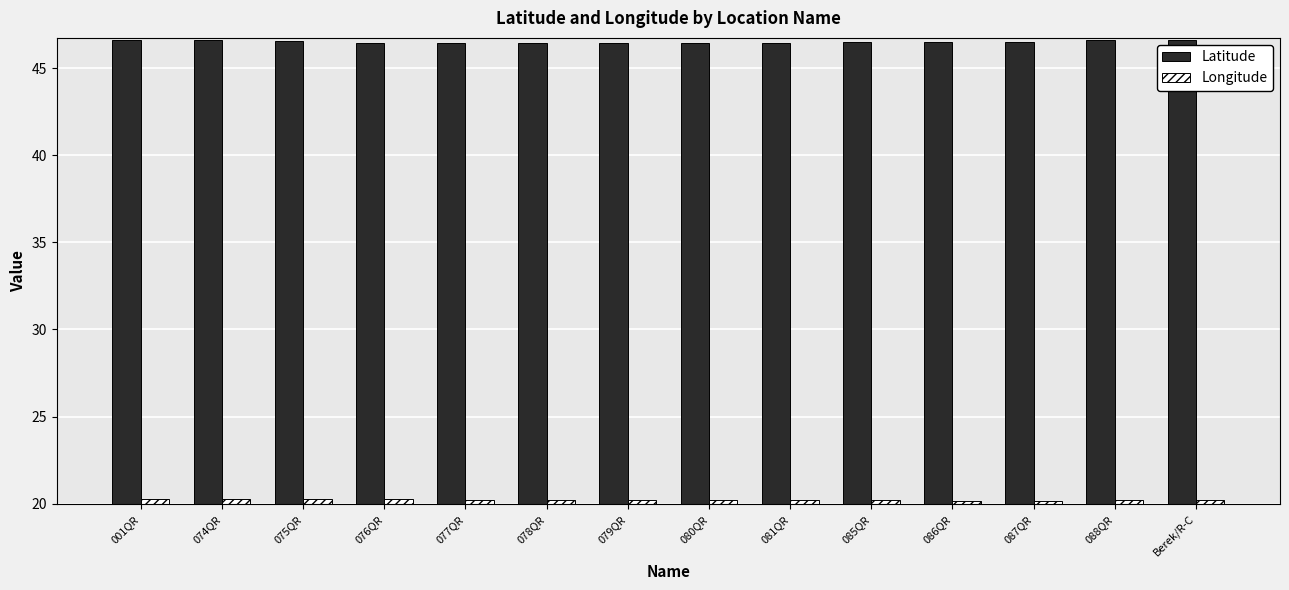

What is the sum of the Longitude values at 085QR and 081QR?

40.4